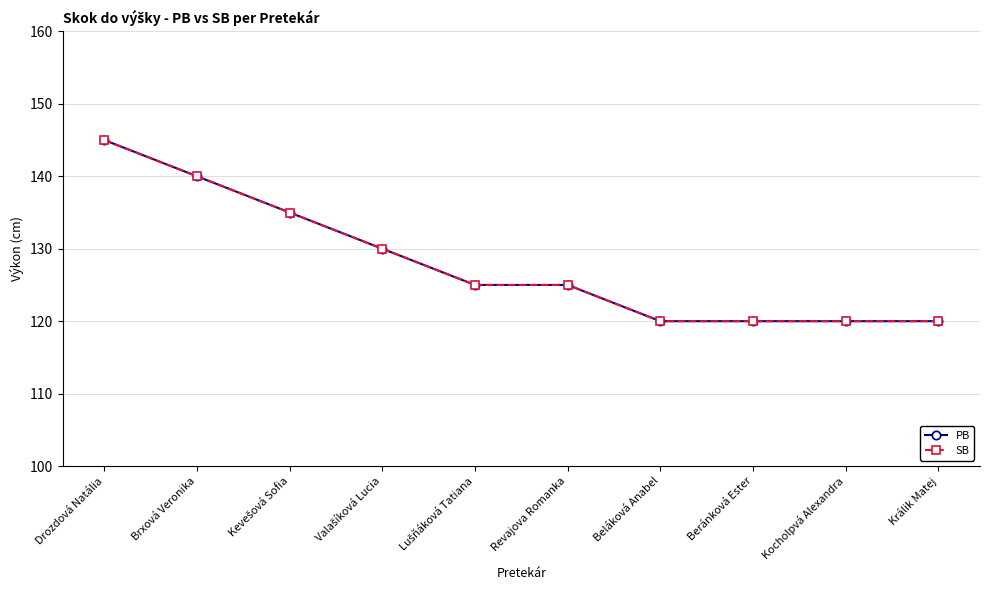

What is the total value across all series at Valašíková Lucia?

260